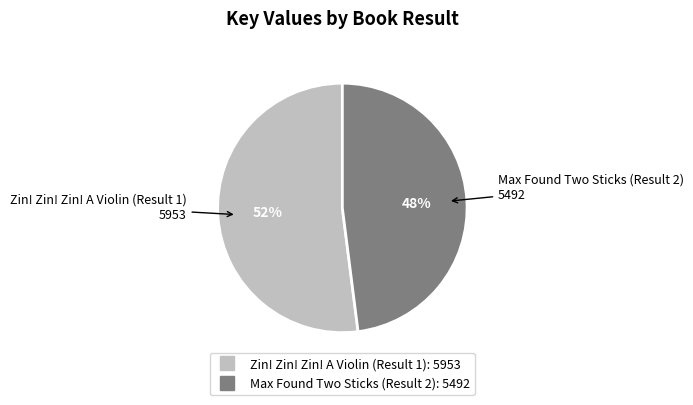

Count the number of slices in the pie.

2